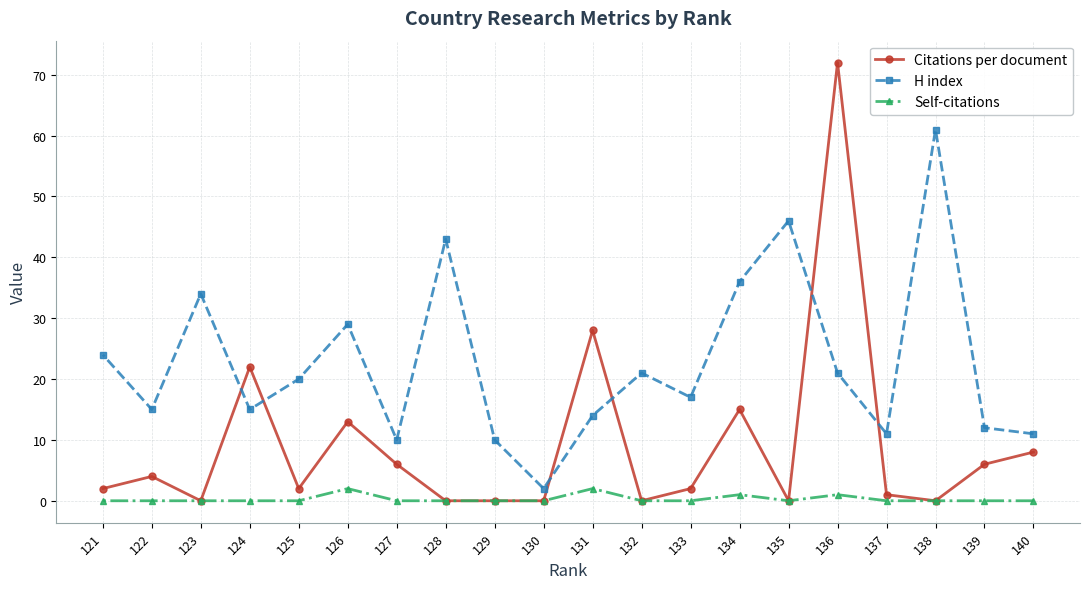

Count the number of categories in the chart.

20